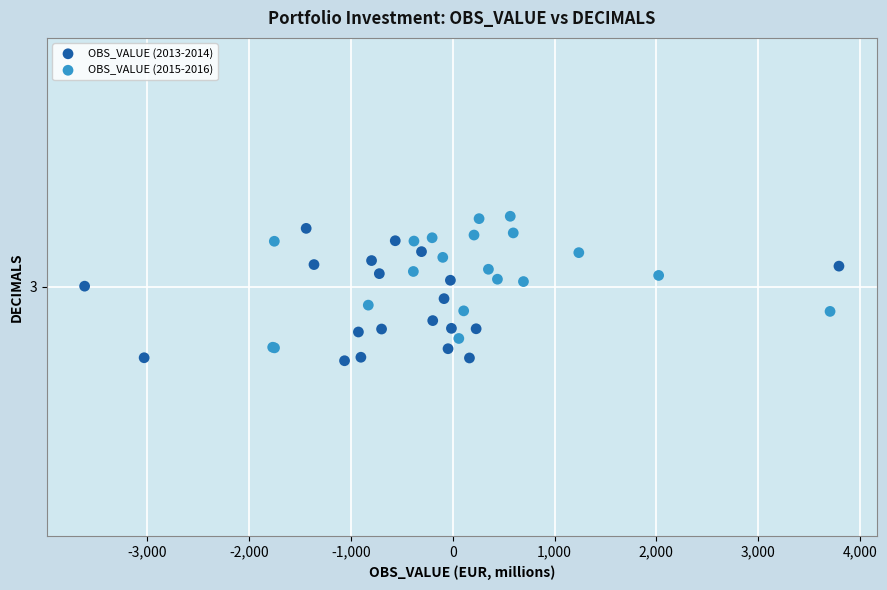

Which series contains the highest Y value?

OBS_VALUE (2015-2016)